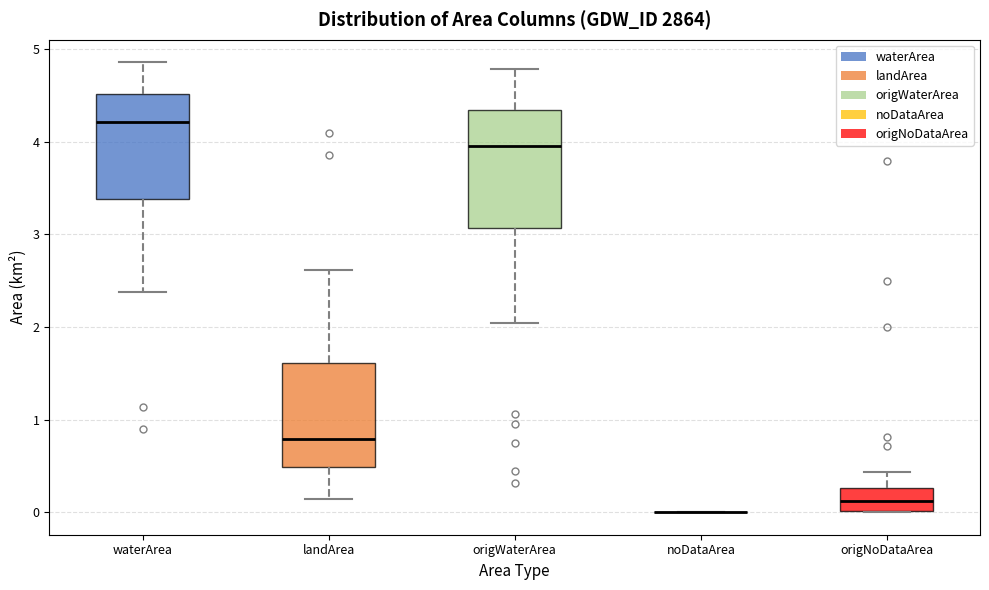

Reading left to right, read every box against the y-axis: the position of its median line, the range the box covers, and the ends of its whiskers. The values are not printed on the chart, so give them approximately, as read against the axis.

waterArea: median 4.2, box 3.4 to 4.5, whiskers 2.4 to 4.9
landArea: median 0.8, box 0.5 to 1.6, whiskers 0.1 to 2.6
origWaterArea: median 4.0, box 3.1 to 4.3, whiskers 2.0 to 4.8
noDataArea: box collapsed to a line at 0.0, whiskers 0.0 to 0.0
origNoDataArea: median 0.1, box 0.0 to 0.3, whiskers 0.0 to 0.4